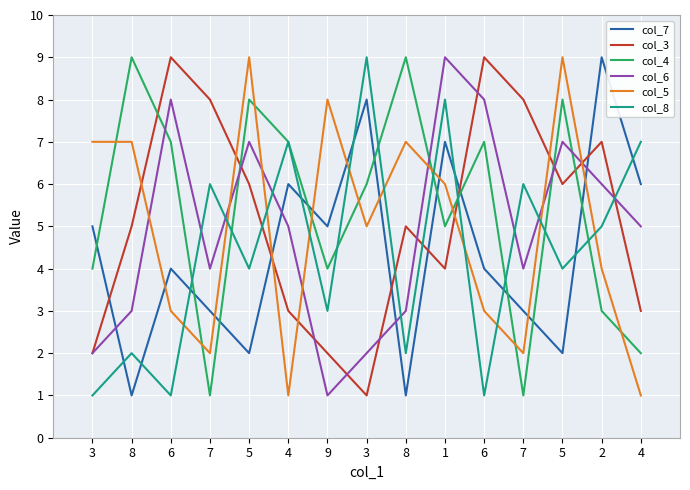

At which category does the chart reach its minimum across all series?

8